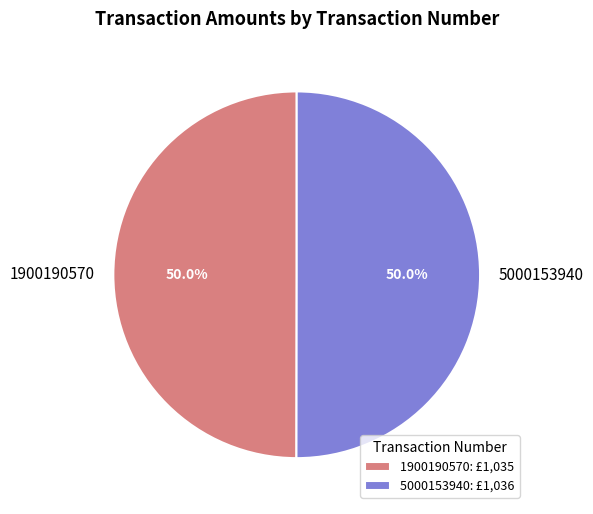

Count the number of slices in the pie.

2